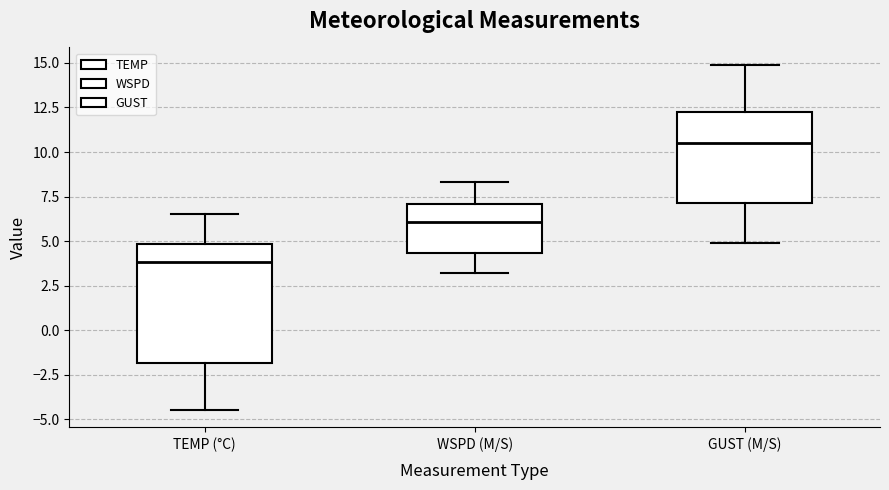

Reading left to right, transcribe this box plot: for each box, give where its median line is, the range the box spans, and where its two whiskers end, as read against the y-axis. The values are not printed on the chart, so give them approximately, as read against the axis.

TEMP (°C): median 4.0, box -2.0 to 5.0, whiskers -4.5 to 6.5
WSPD (M/S): median 6.0, box 4.5 to 7.0, whiskers 3.0 to 8.5
GUST (M/S): median 10.5, box 7.0 to 12.5, whiskers 5.0 to 15.0